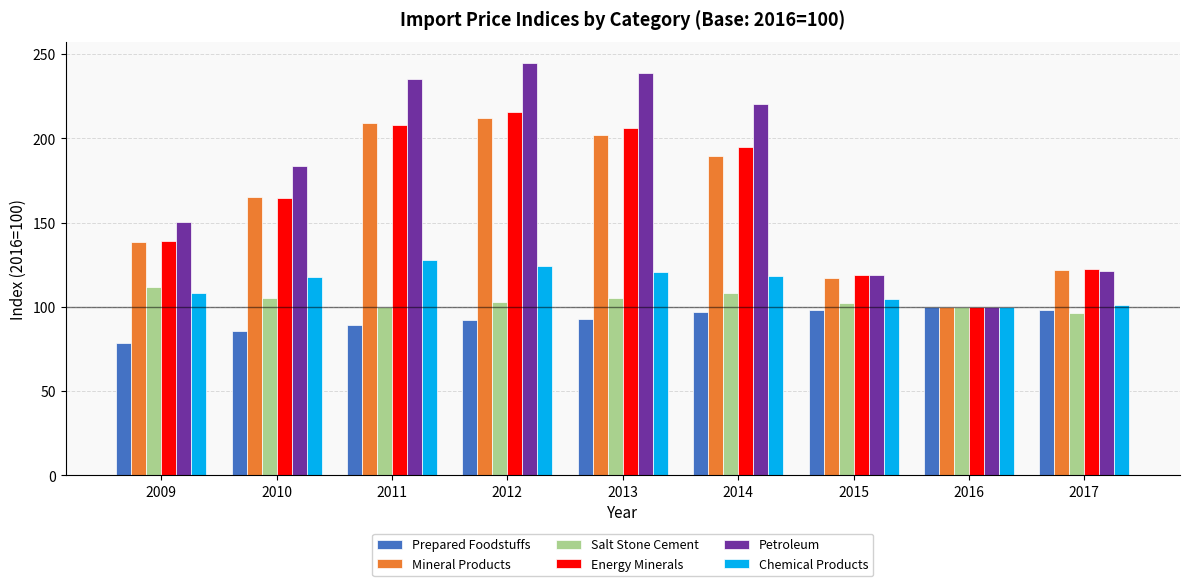

What is the greatest value displayed?

245.0